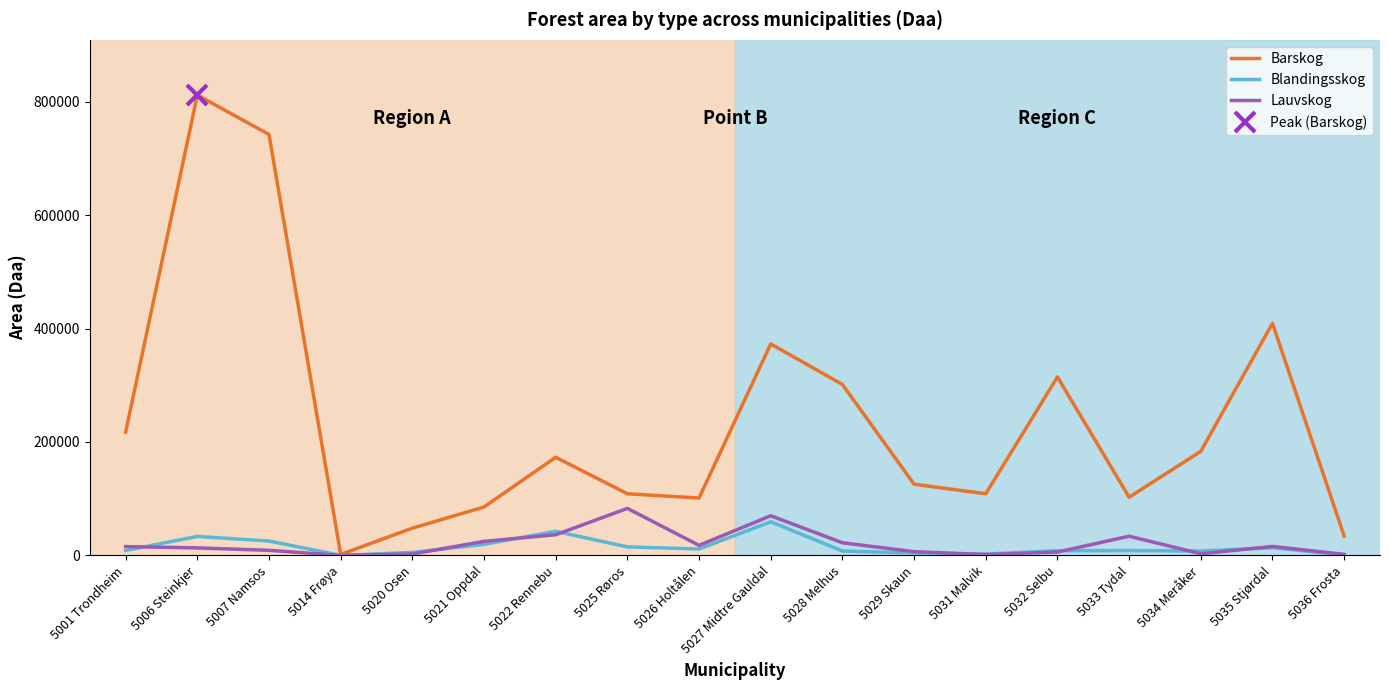

Does the chart display data point markers on the line(s)?

No